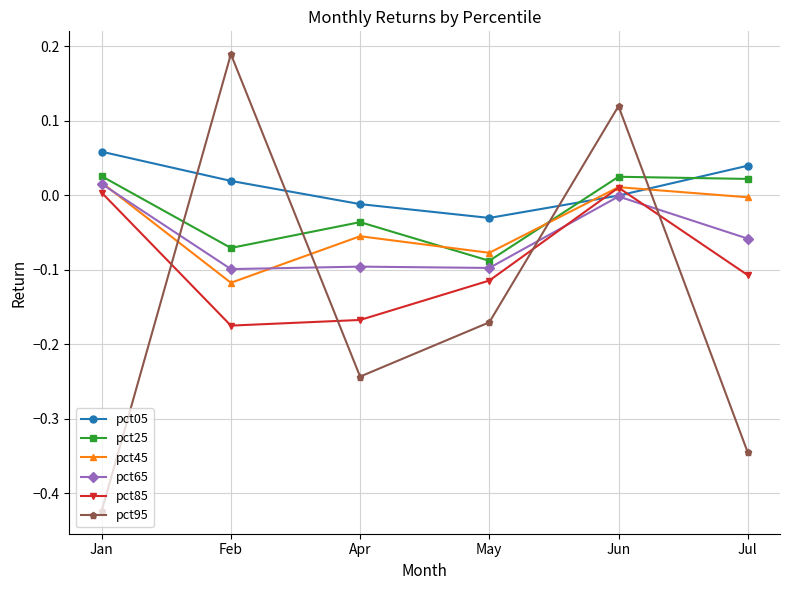

Which label corresponds to the smallest value in the chart?

Jan